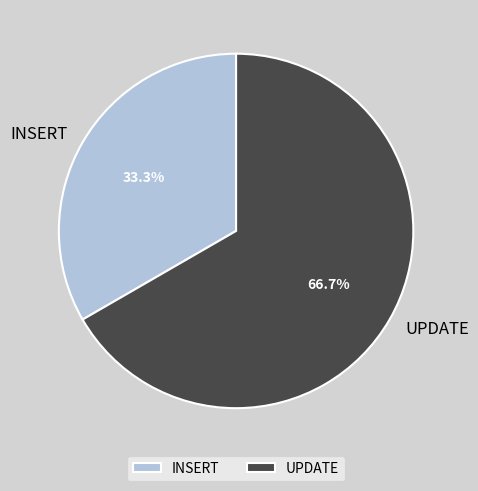

Approximately how many times larger is the value at UPDATE compared to INSERT?

2.0